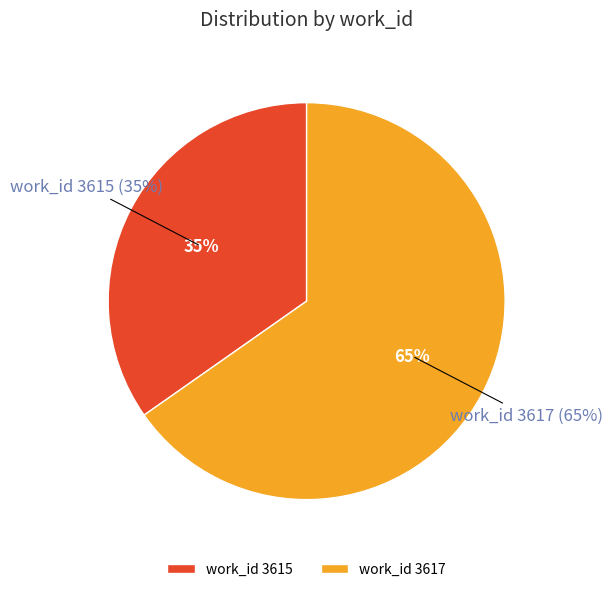

Is the sum of 3617 and 3615 greater than half?

Yes